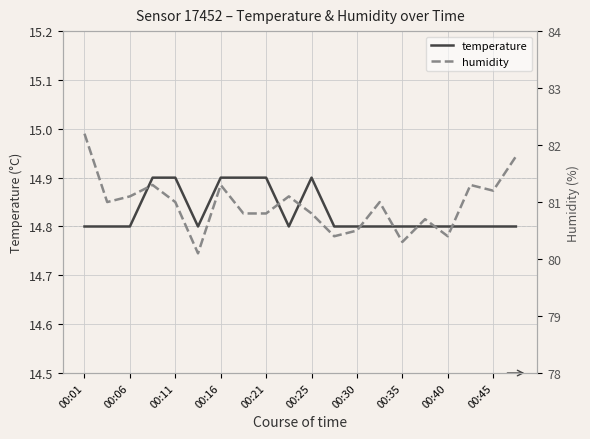

True or false: temperature has a value of 4.7 at 00:35.

False